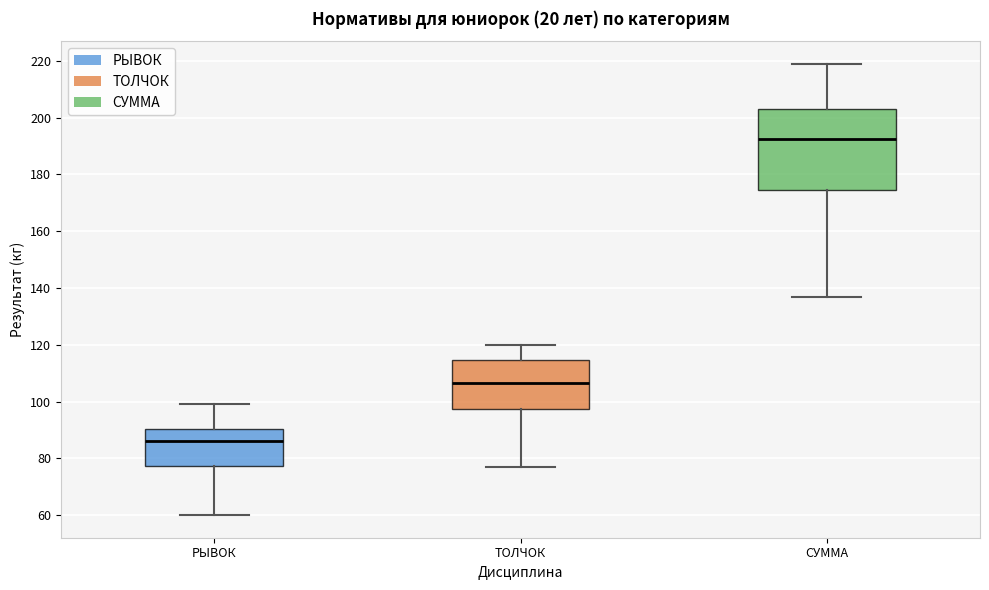

Reading left to right, transcribe this box plot: for each box, give where its median line is, the range the box spans, and where its two whiskers end, as read against the y-axis. The values are not printed on the chart, so give them approximately, as read against the axis.

РЫВОК: median 86, box 78 to 90, whiskers 60 to 100
ТОЛЧОК: median 106, box 98 to 114, whiskers 78 to 120
СУММА: median 192, box 174 to 204, whiskers 138 to 220